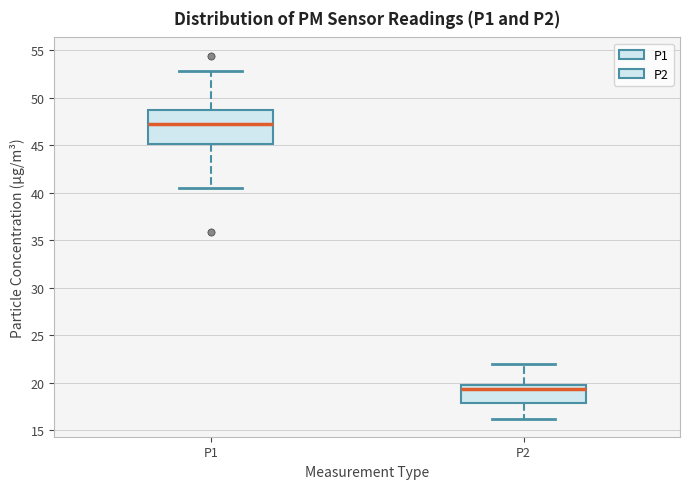

Where does the lower whisker of the box for P2 end on the y-axis? The values are not printed on the chart, so give them approximately, as read against the axis.

16.0